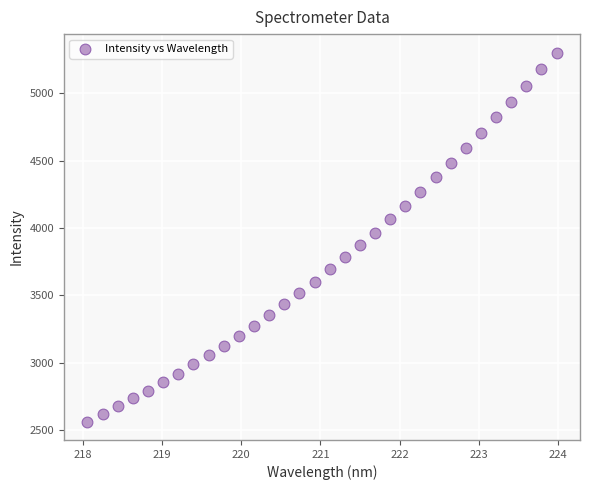

What is the range of X values (max minus min)?

5.9